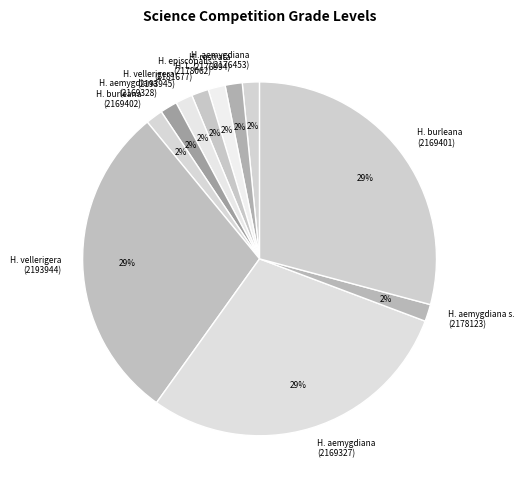

Approximately how many times larger is the value at H. rostrata (2176994) compared to H. episcopalis (2178062)?

1.0